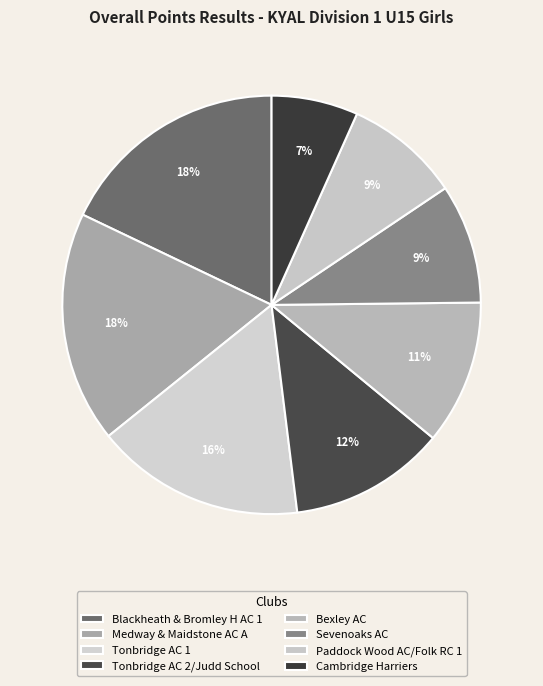

How many slices are in this pie chart?

8